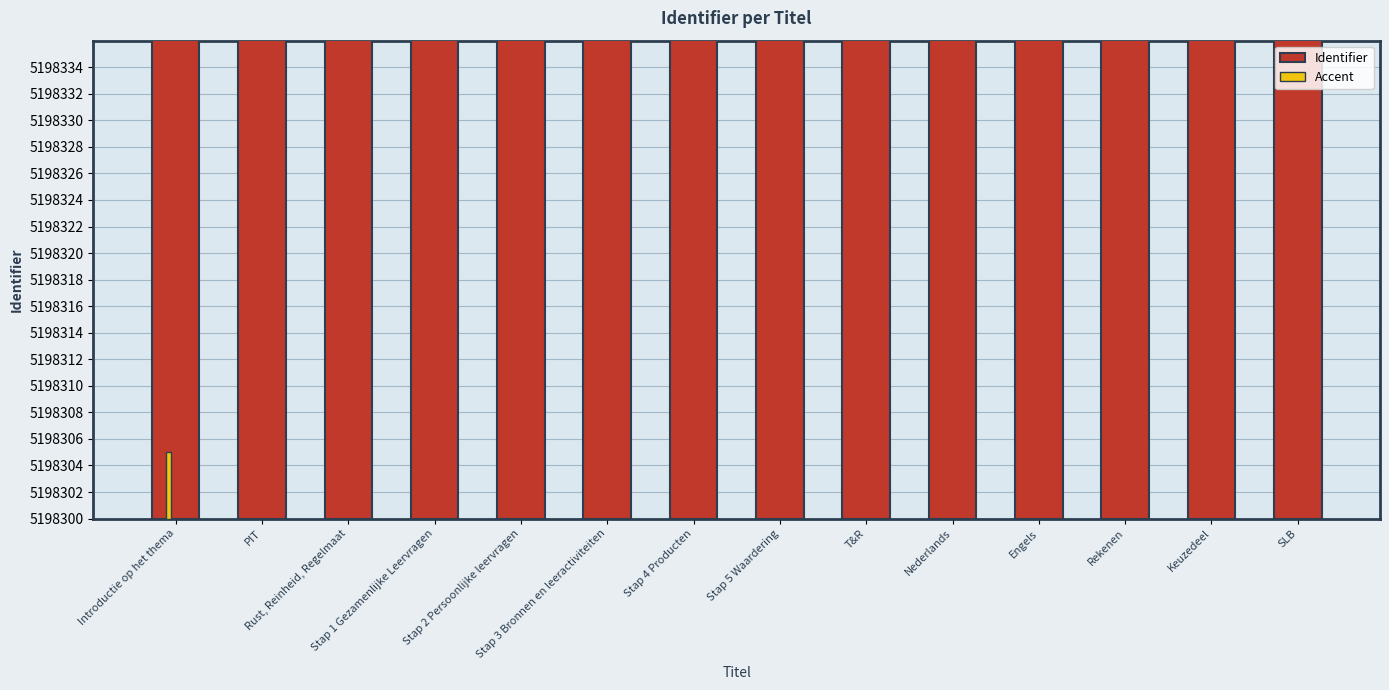

List the labels in order of value, largest first.

SLB, Keuzedeel, Rekenen, Engels, Nederlands, T&R, Stap 5 Waardering, Stap 4 Producten, Stap 3 Bronnen en leeractiviteiten, Stap 2 Persoonlijke leervragen, Stap 1 Gezamenlijke Leervragen, Rust, Reinheid, Regelmaat, PIT, Introductie op het thema